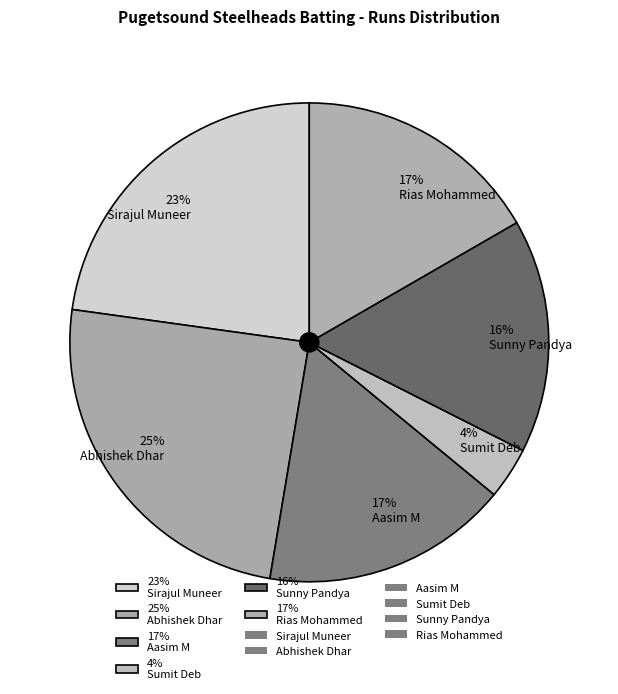

Is there a majority slice in this chart?

No